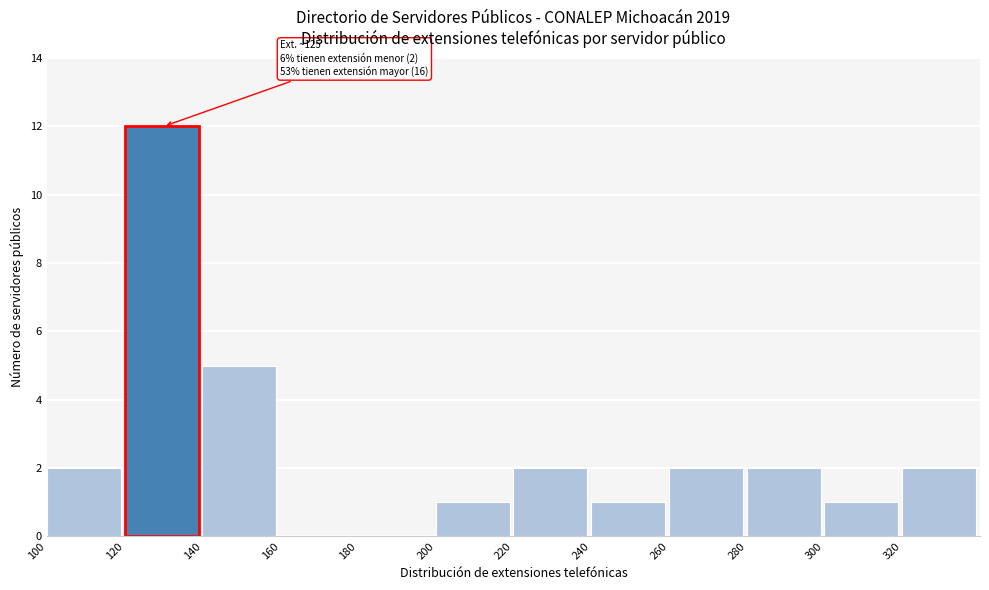

Which range on the x-axis has the tallest bar?

120 to 140